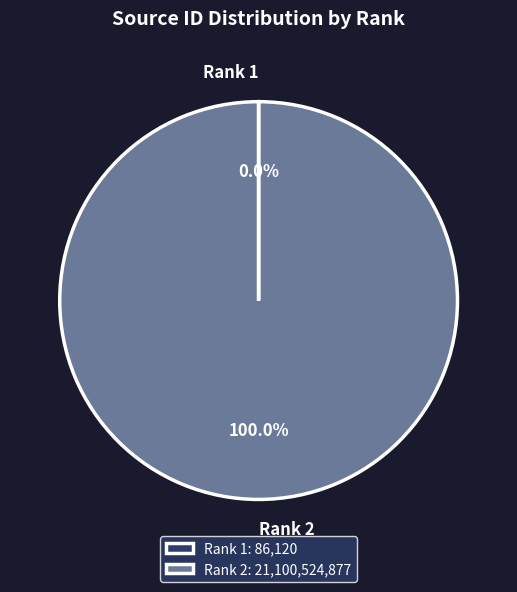

Does Rank 2 account for over 50% of the chart?

Yes